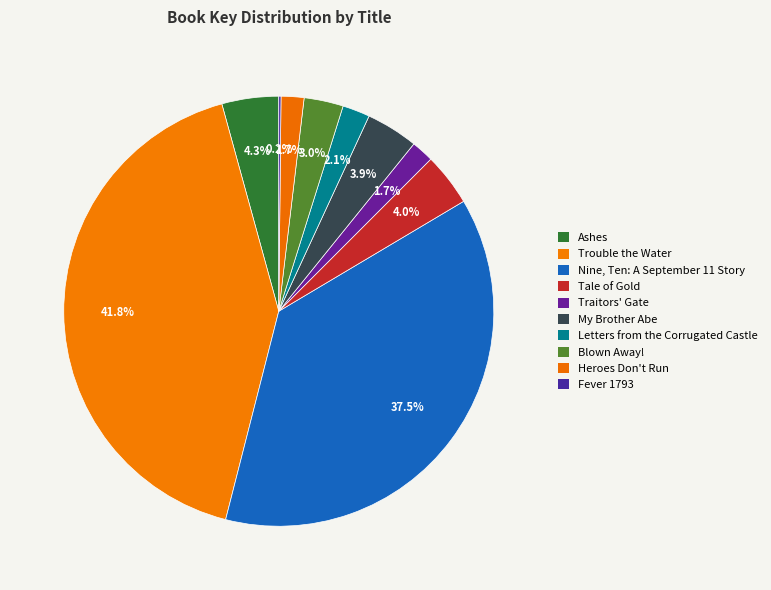

Rank the categories by value from highest to lowest.

Trouble the Water, Nine, Ten: A September 11 Story, Ashes, Tale of Gold, My Brother Abe, Blown Away!, Letters from the Corrugated Castle, Heroes Don't Run, Traitors' Gate, Fever 1793